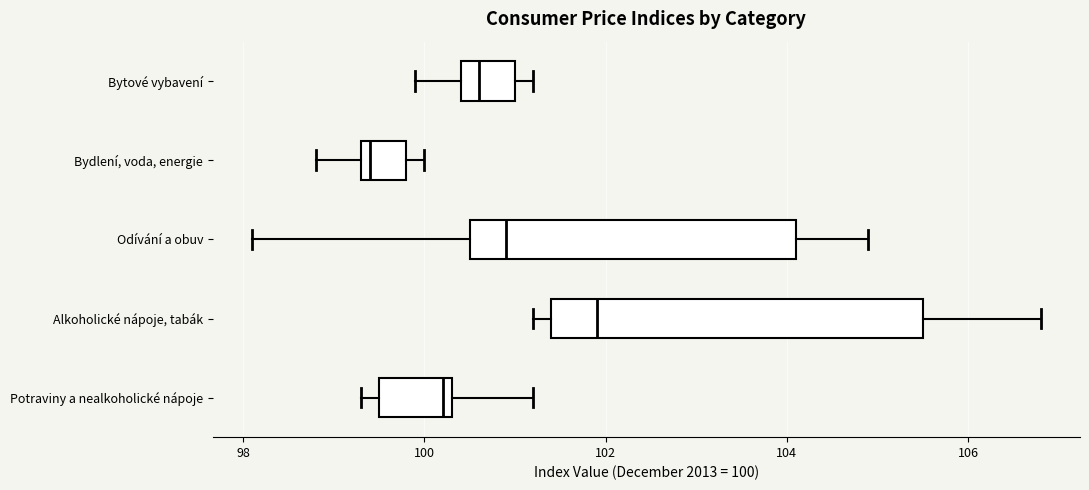

Reading bottom to top, read every box against the x-axis: the position of its median line, the range the box covers, and the ends of its whiskers. The values are not printed on the chart, so give them approximately, as read against the axis.

Potraviny a nealkoholické nápoje: median 100.2, box 99.6 to 100.4, whiskers 99.4 to 101.2
Alkoholické nápoje, tabák: median 102.0, box 101.4 to 105.6, whiskers 101.2 to 106.8
Odívání a obuv: median 101.0, box 100.6 to 104.2, whiskers 98.2 to 105.0
Bydlení, voda, energie: median 99.4 (just right of the box's left edge), box 99.4 to 99.8, whiskers 98.8 to 100.0
Bytové vybavení: median 100.6, box 100.4 to 101.0, whiskers 100.0 to 101.2